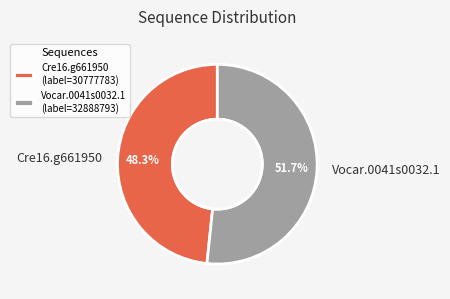

Approximately how many times larger is the value at Cre16.g661950 compared to Vocar.0041s0032.1?

0.9